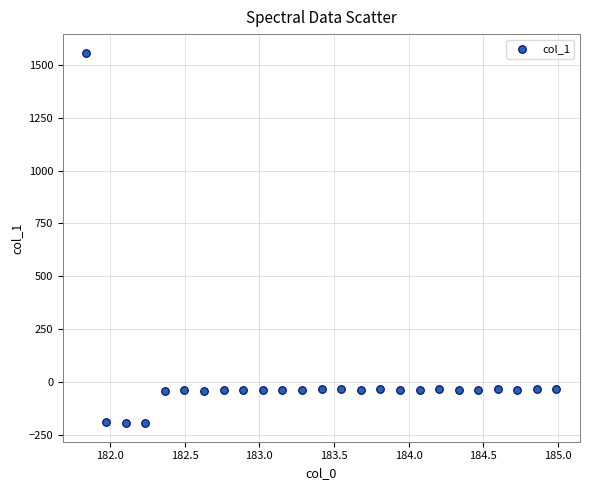

What is the range of X values (max minus min)?

3.1